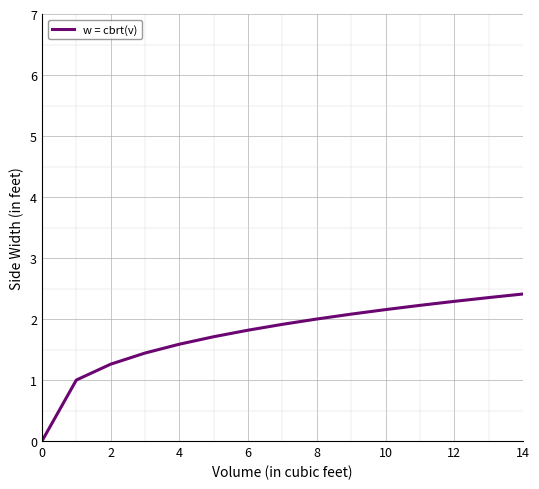

What is the maximum value shown in the chart?

2.4